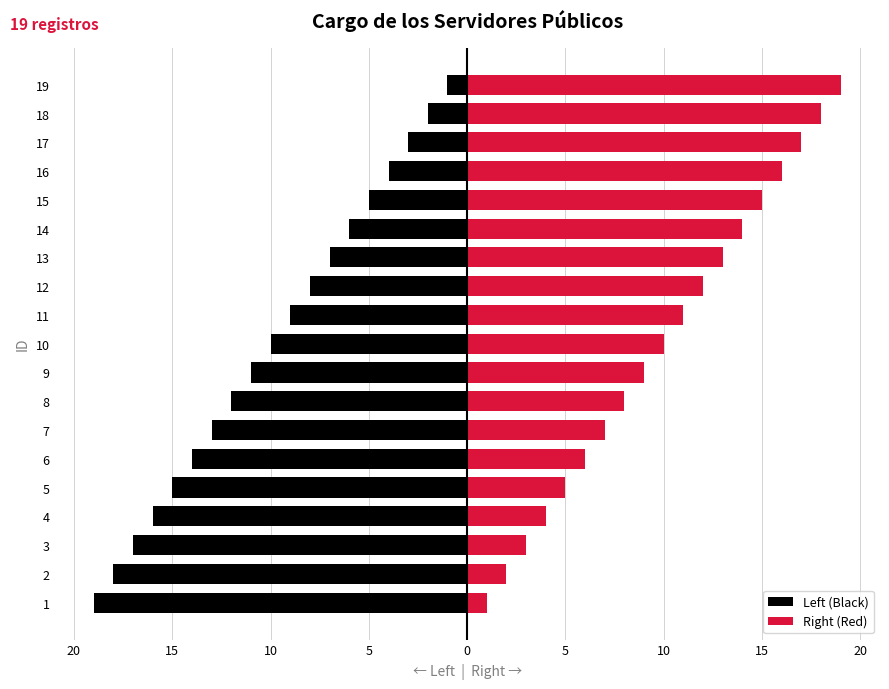

Is it true that Right (Red) equals 32 at 19?

False